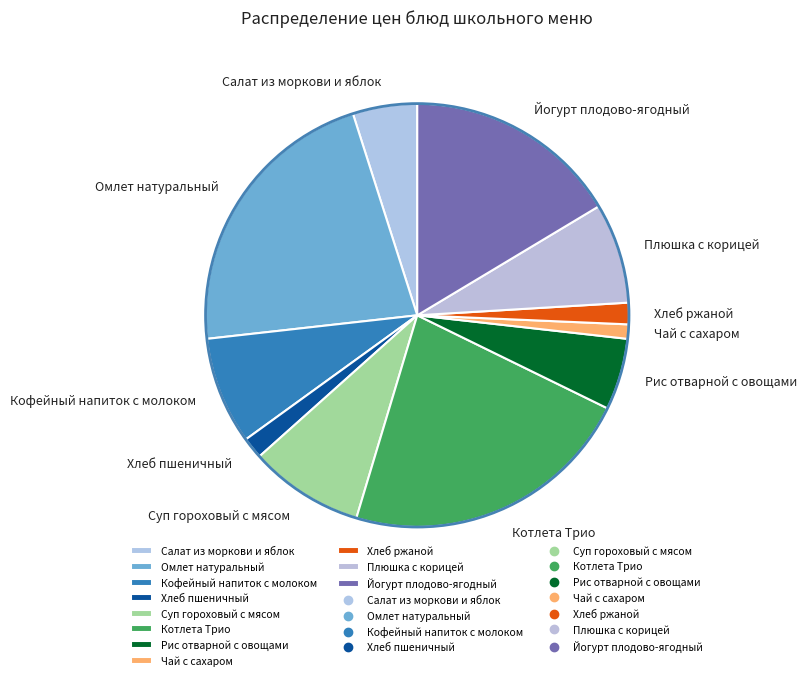

Is there a majority slice in this chart?

No